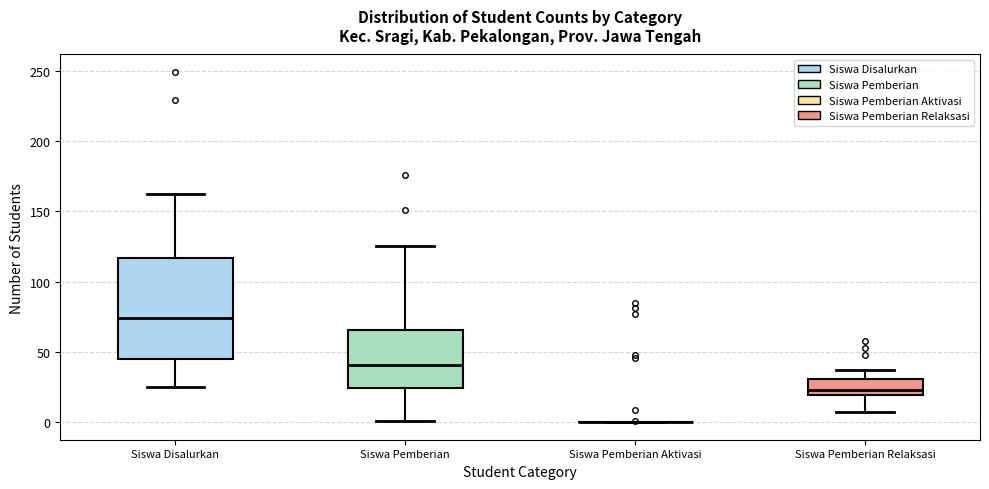

Where does the lower whisker of the box for Siswa Disalurkan end on the y-axis? The values are not printed on the chart, so give them approximately, as read against the axis.

25